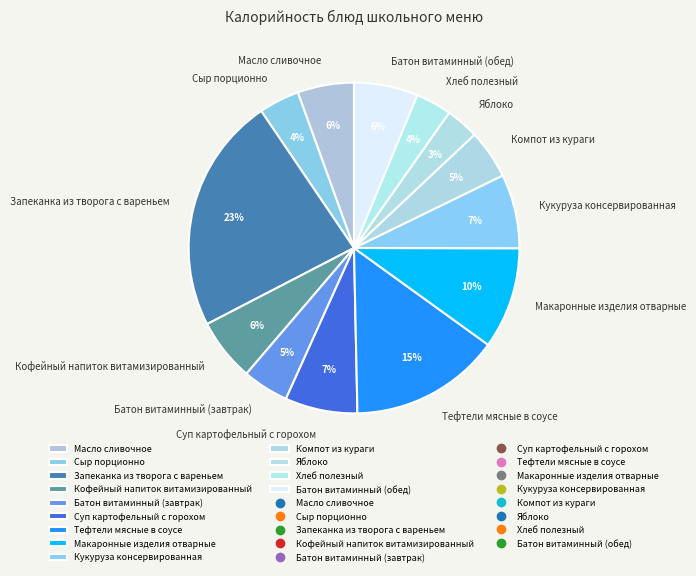

Which has a higher value, Батон витаминный (обед) or Компот из кураги?

Батон витаминный (обед)